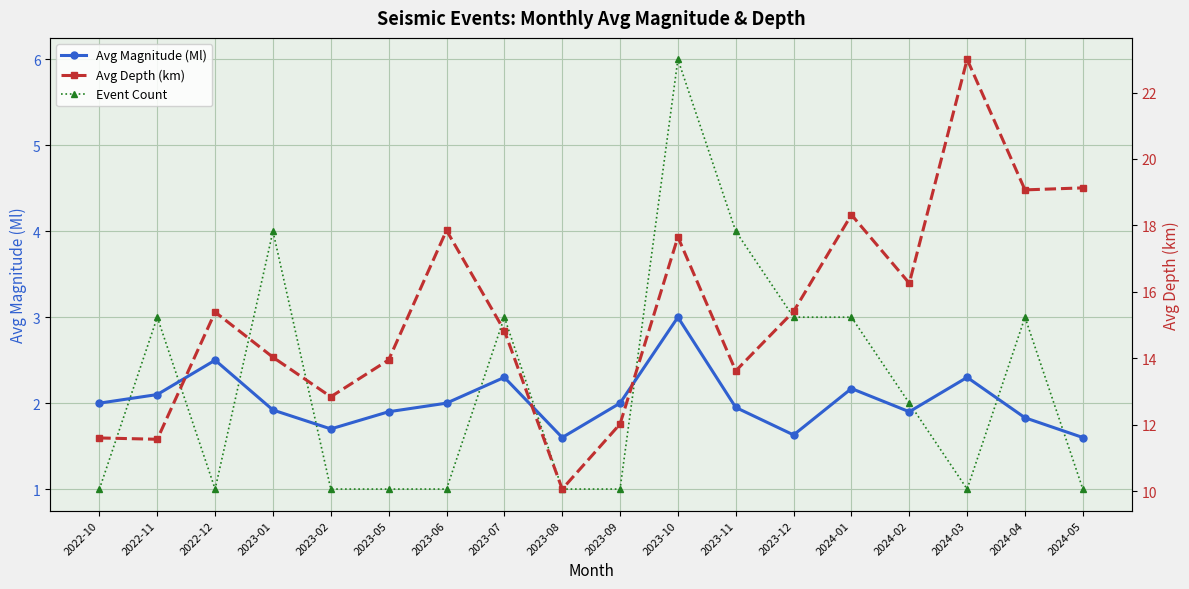

What is the total value across all series at 2023-10?

26.6